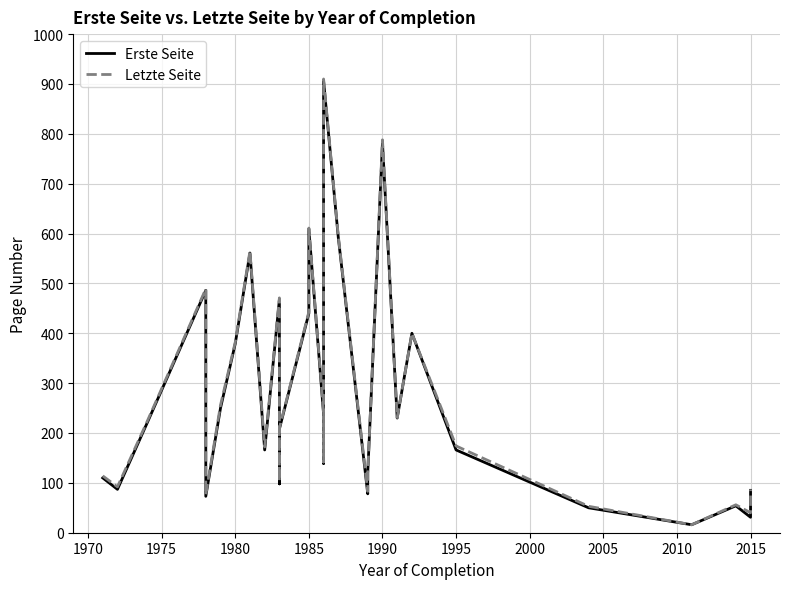

Does the chart have visible grid lines?

Yes